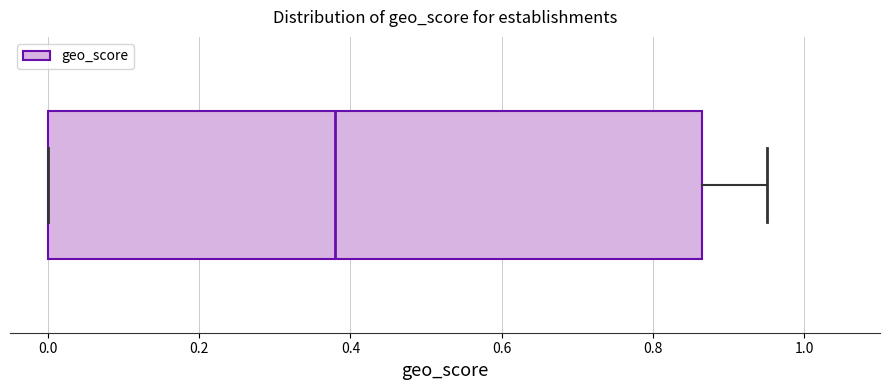

Transcribe this box plot: give where the median line is, the range the box spans, and where the two whiskers end, as read against the x-axis. The values are not printed on the chart, so give them approximately, as read against the axis.

median 0.38, box 0.00 to 0.86, whiskers 0.00 to 0.96